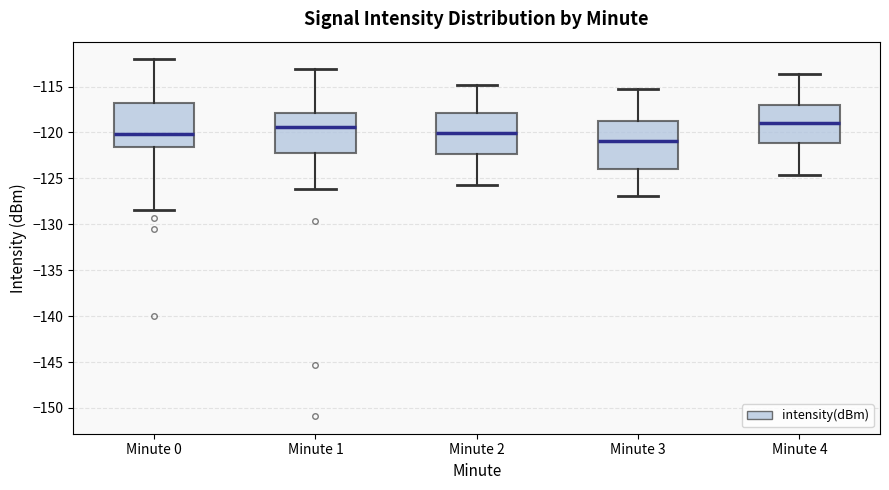

Which box has the lowest median line?

Minute 3